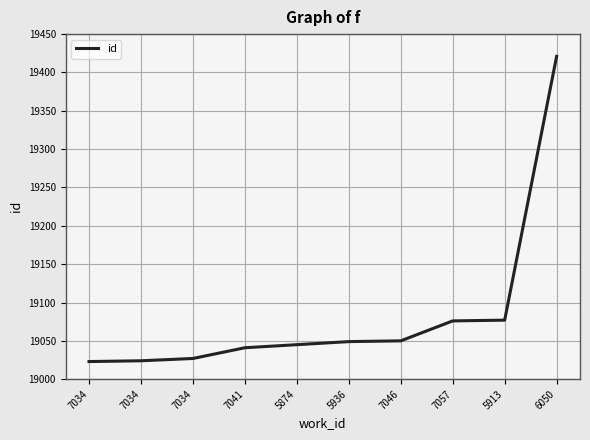

The chart shows a value of 4656 at 7046. True or false?

False